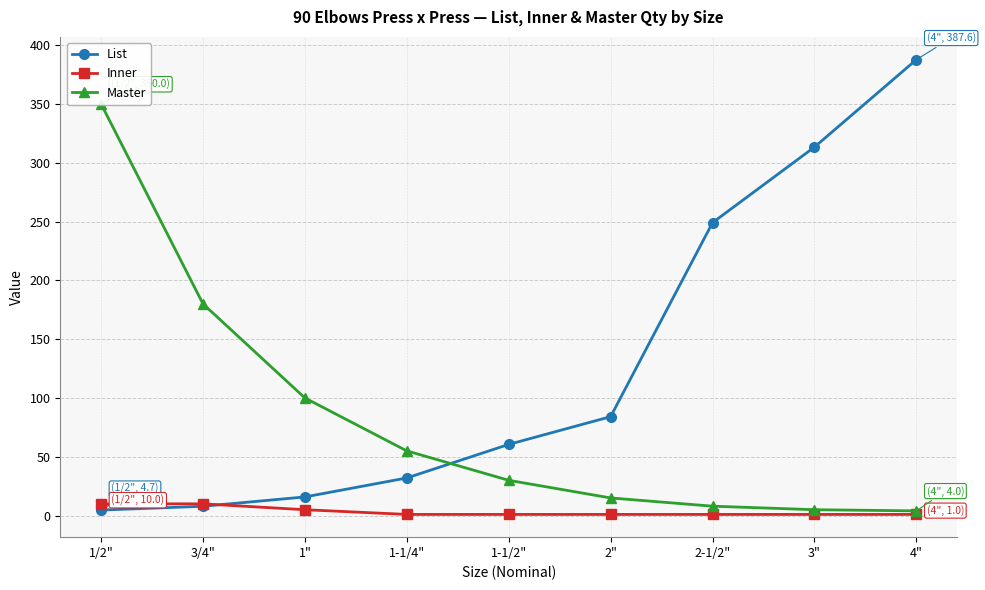

List the labels in order of List value, largest first.

4", 3", 2-1/2", 2", 1-1/2", 1-1/4", 1", 3/4", 1/2"